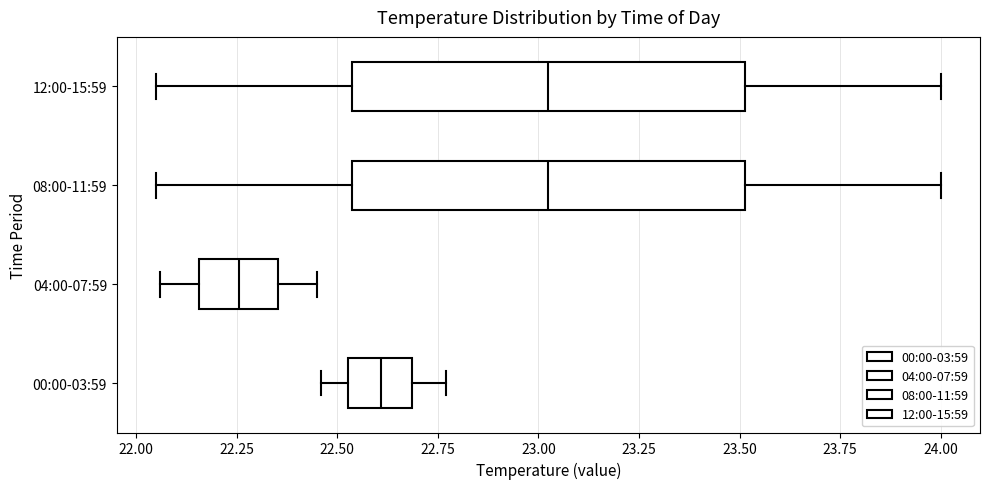

Reading bottom to top, transcribe this box plot: for each box, give where its median line is, the range the box spans, and where its two whiskers end, as read against the x-axis. The values are not printed on the chart, so give them approximately, as read against the axis.

00:00-03:59: median 22.60, box 22.55 to 22.70, whiskers 22.45 to 22.75
04:00-07:59: median 22.25, box 22.15 to 22.35, whiskers 22.05 to 22.45
08:00-11:59: median 23.05, box 22.55 to 23.50, whiskers 22.05 to 24.00
12:00-15:59: median 23.05, box 22.55 to 23.50, whiskers 22.05 to 24.00